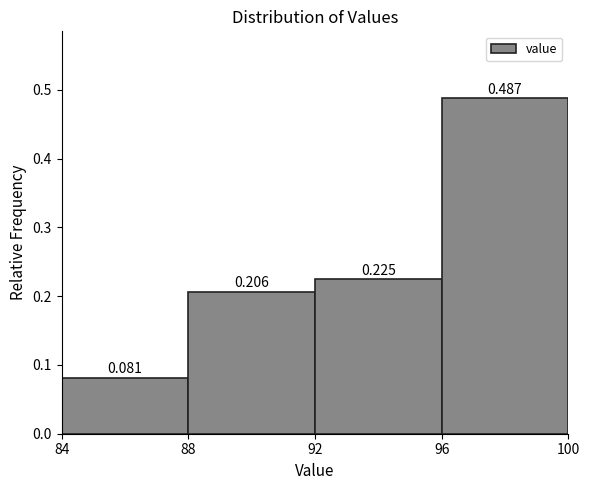

Which range on the x-axis has the tallest bar?

96 to 100